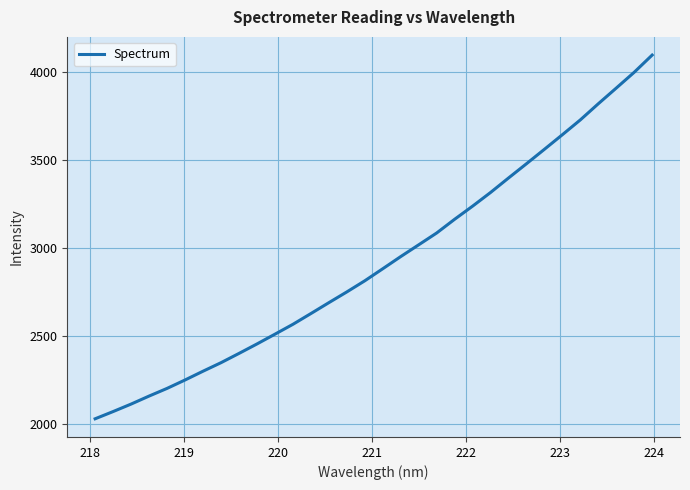

What is the difference between the maximum and minimum values?

2065.6